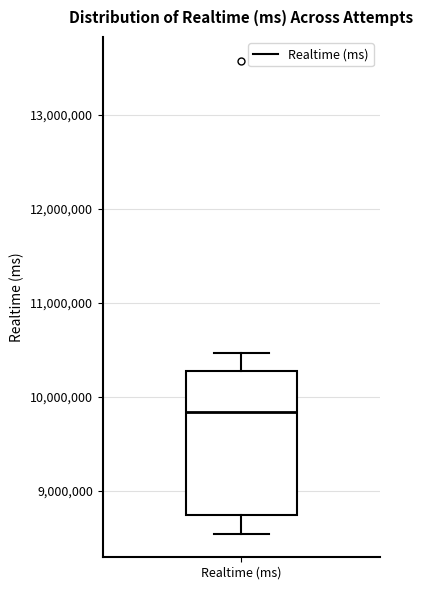

Transcribe this box plot: give where the median line is, the range the box spans, and where the two whiskers end, as read against the y-axis. The values are not printed on the chart, so give them approximately, as read against the axis.

median 9800000, box 8700000 to 10300000, whiskers 8500000 to 10500000